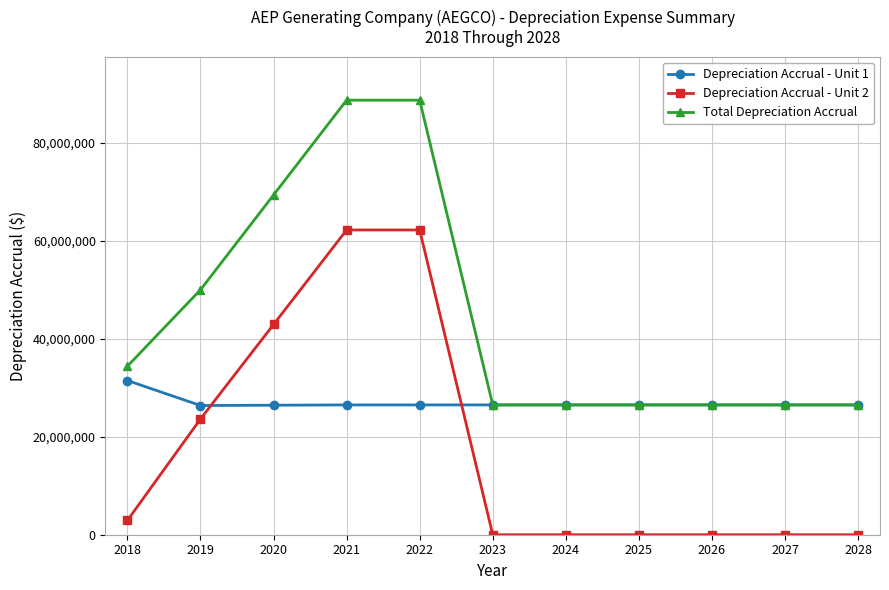

True or false: Depreciation Accrual - Unit 1 and Depreciation Accrual - Unit 2 cross at least once.

True